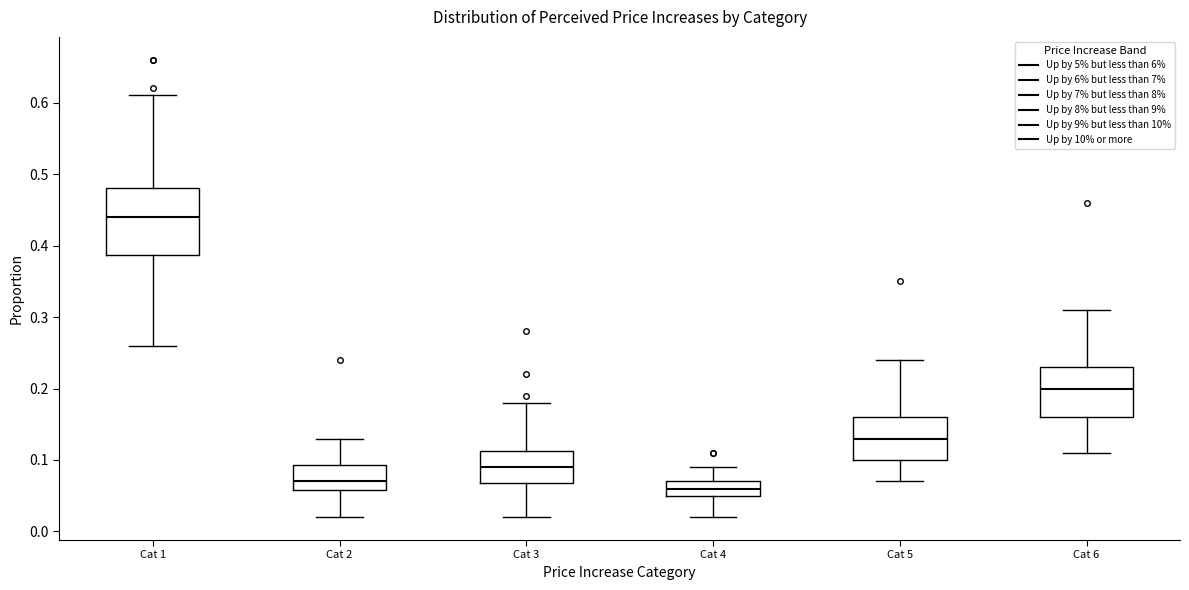

Which box has the lowest median line?

Cat 4